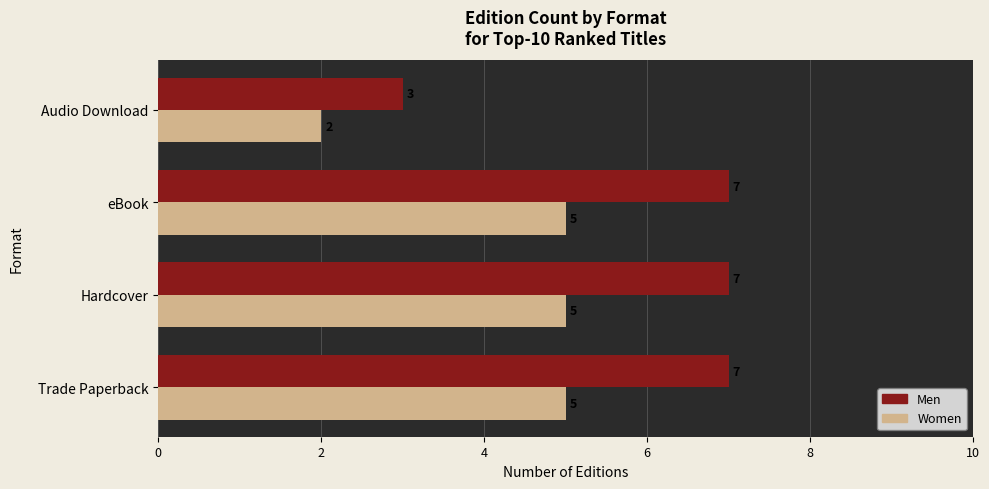

The Men series shows 7 at Trade Paperback. True or false?

True